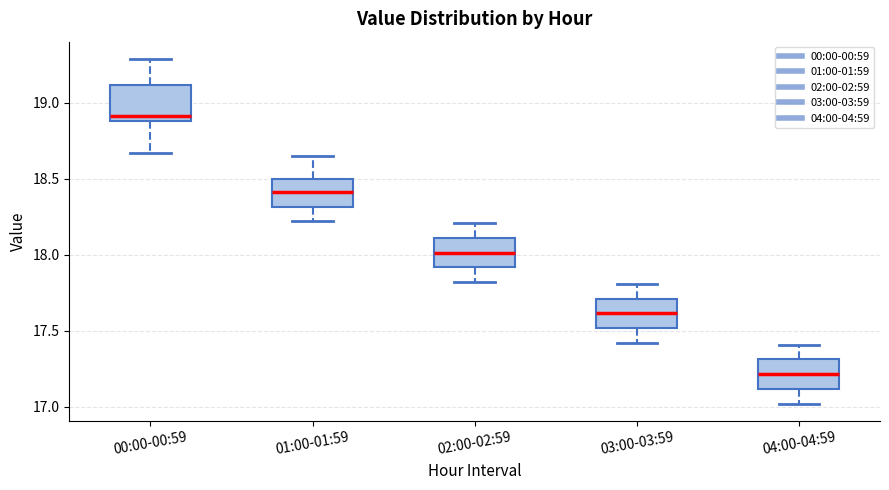

Reading left to right, read every box against the y-axis: the position of its median line, the range the box covers, and the ends of its whiskers. The values are not printed on the chart, so give them approximately, as read against the axis.

00:00-00:59: median 18.90 (just above the box's lower edge), box 18.90 to 19.10, whiskers 18.65 to 19.30
01:00-01:59: median 18.40, box 18.30 to 18.50, whiskers 18.20 to 18.65
02:00-02:59: median 18.00, box 17.90 to 18.10, whiskers 17.80 to 18.20
03:00-03:59: median 17.60, box 17.50 to 17.70, whiskers 17.40 to 17.80
04:00-04:59: median 17.20, box 17.10 to 17.30, whiskers 17.00 to 17.40